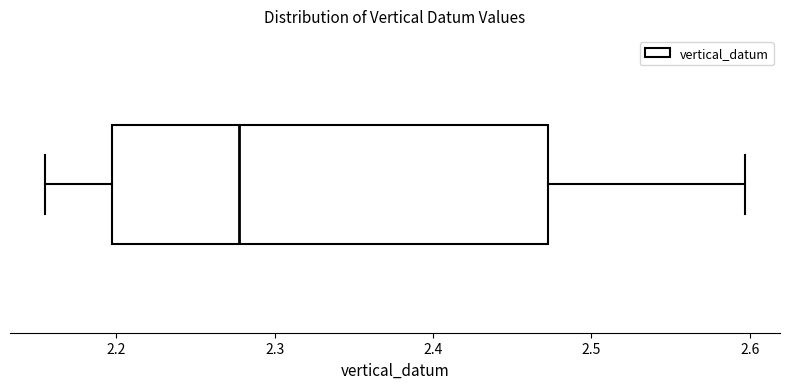

Read this box plot against the x-axis: the position of the median line, the range covered by the box, and the ends of both whiskers. The values are not printed on the chart, so give them approximately, as read against the axis.

median 2.28, box 2.20 to 2.47, whiskers 2.16 to 2.60